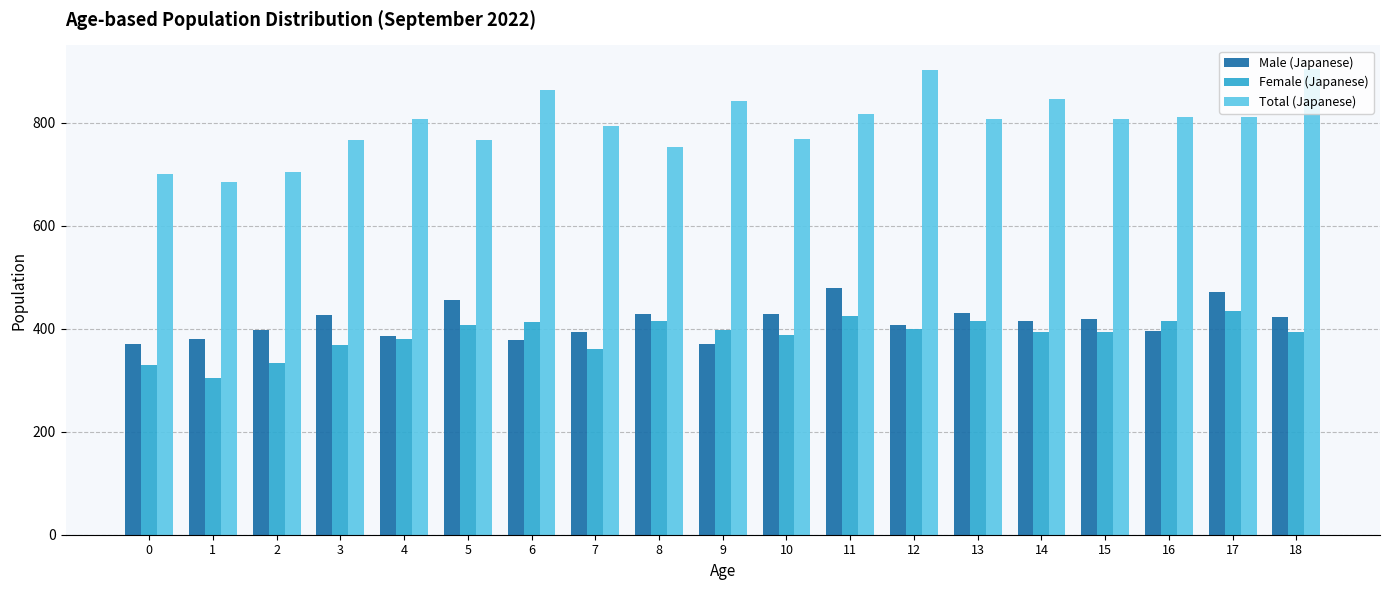

Is the value of Total (Japanese) at 15 greater than the value of Female (Japanese) at 4?

Yes